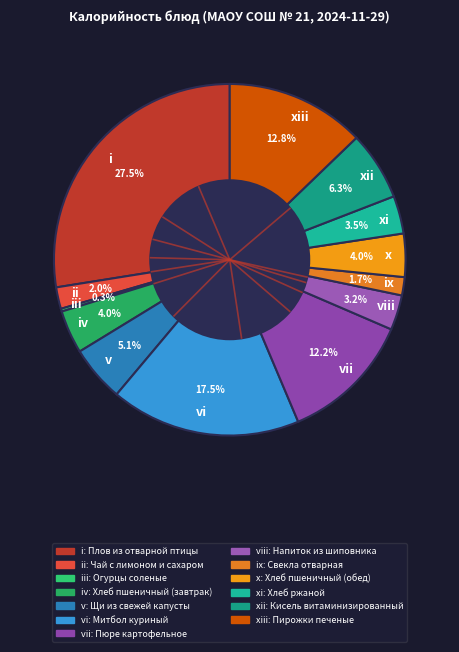

Which has a higher value, xi or vi?

vi